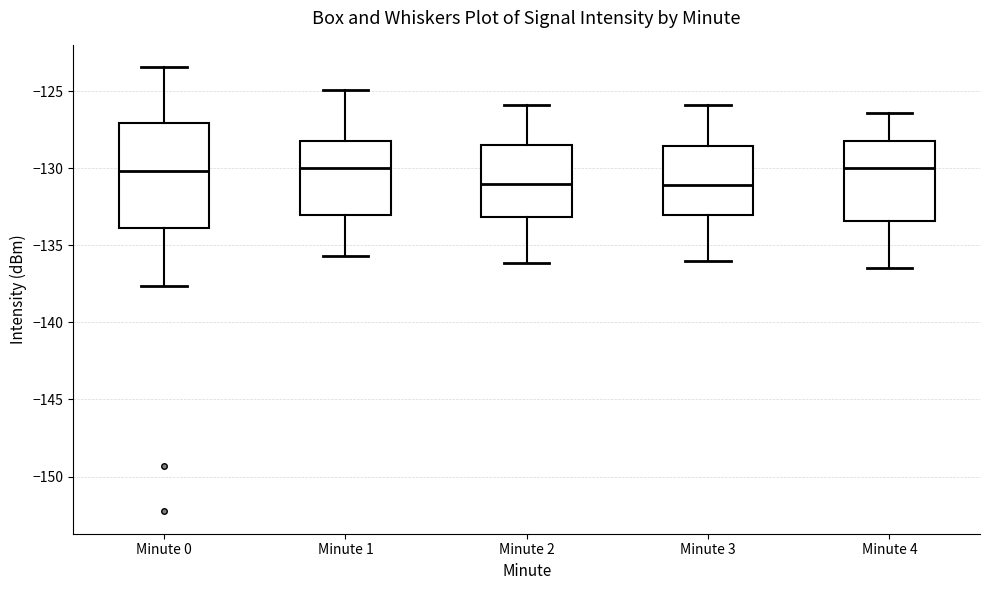

Where does the lower whisker of the box for Minute 3 end on the y-axis? The values are not printed on the chart, so give them approximately, as read against the axis.

-136.0